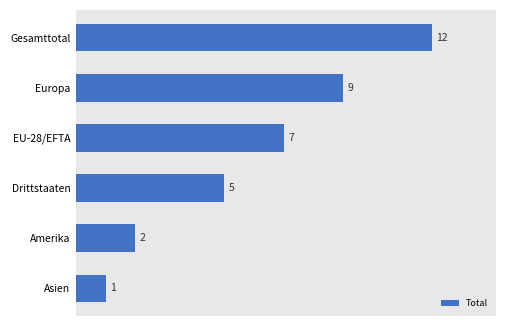

True or false: the data shows 7 at EU-28/EFTA.

True